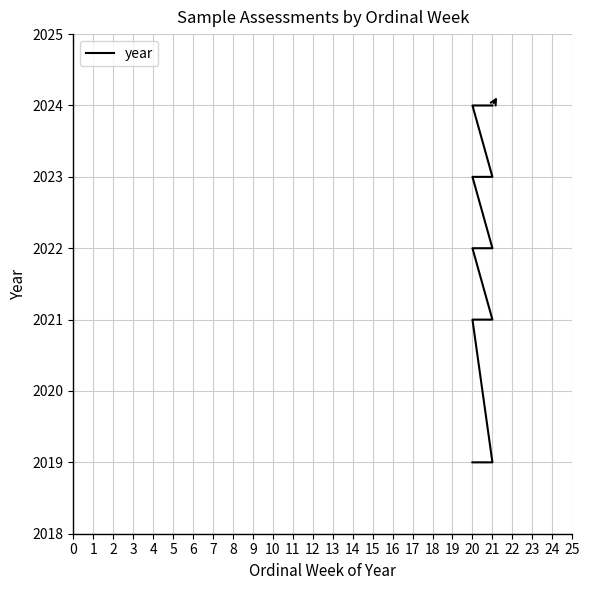

How many values are between 2021 and 2023?

6